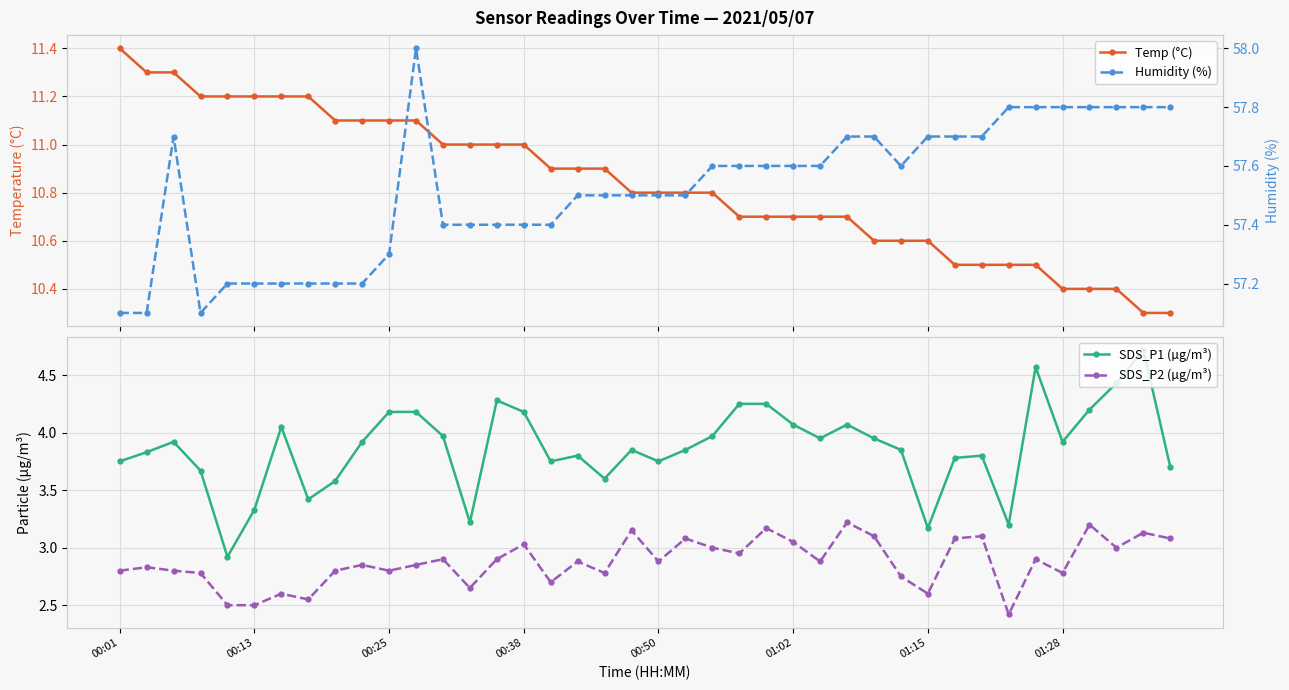

Which series has the largest total across all categories?

Humidity (%)